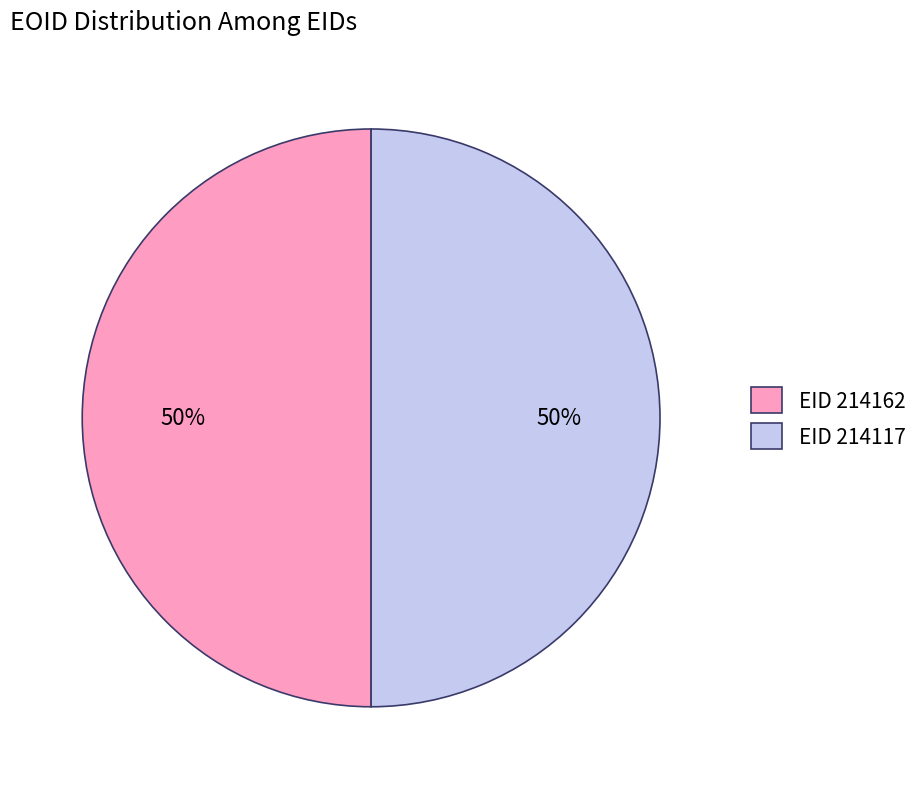

True or false: EID 214162 accounts for 44% of the total.

False